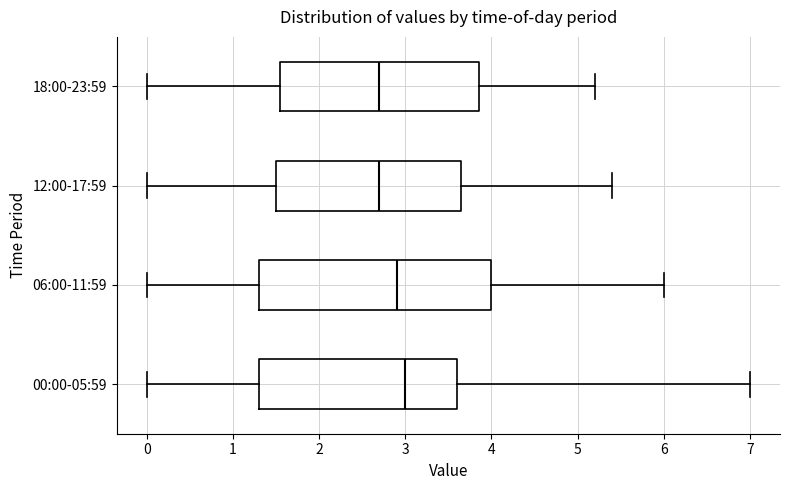

Which box is the widest, from its left edge to its right edge?

06:00-11:59